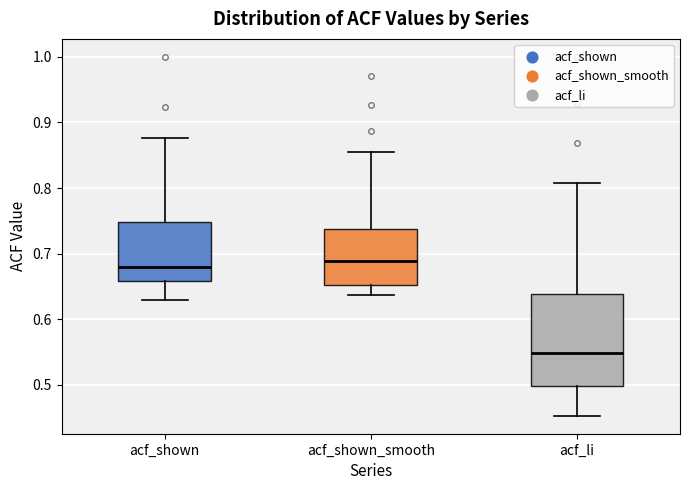

Which box is the tallest, from its lower edge to its upper edge?

acf_li